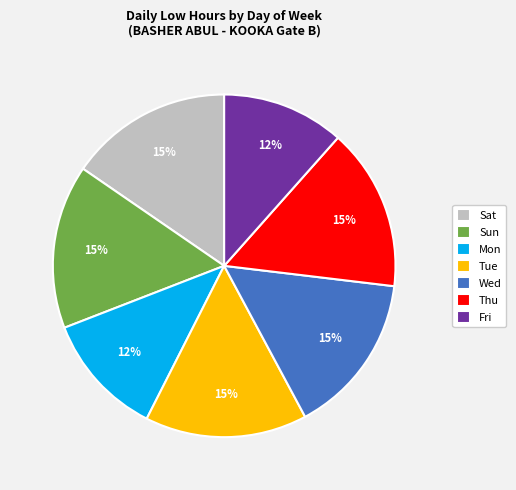

How many segments does this pie chart have?

7